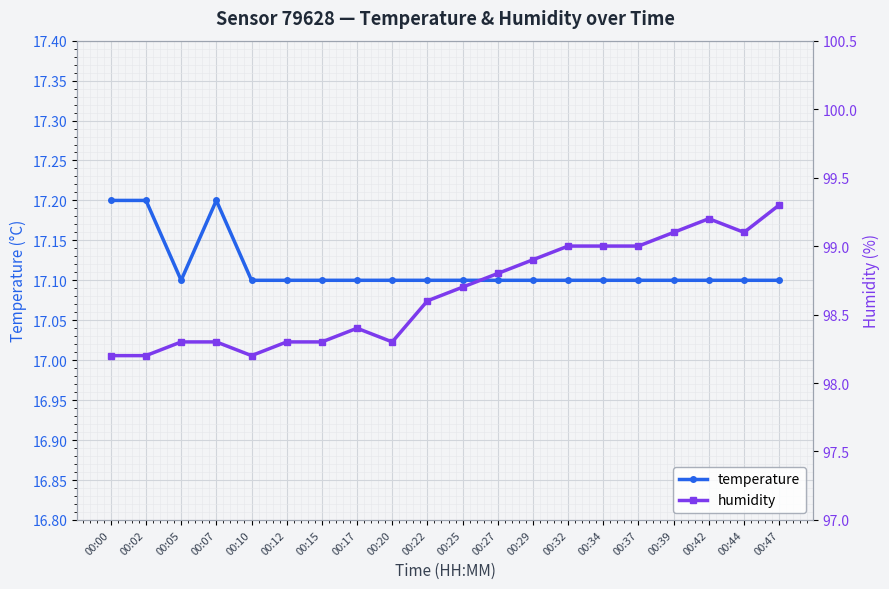

At which category does humidity reach its first local valley?

00:10